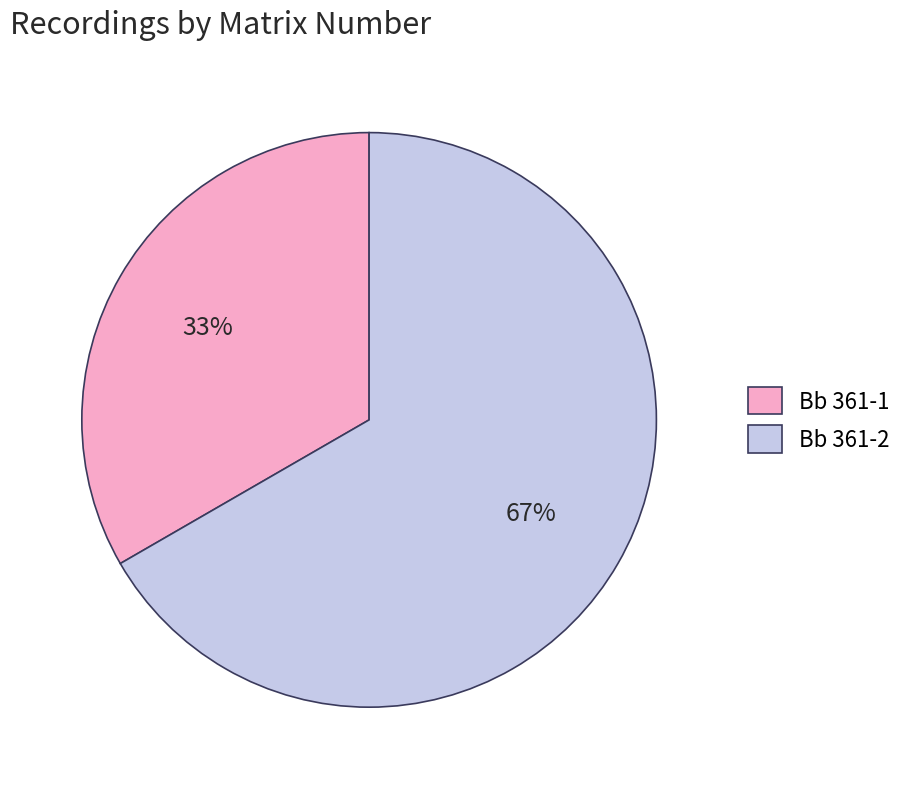

Between Bb 361-2 and Bb 361-1, which is larger?

Bb 361-2